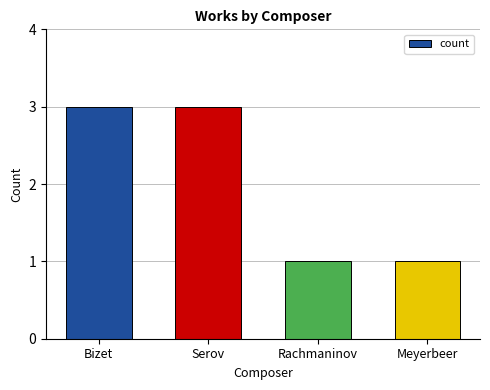

Does the chart contain any negative values?

No